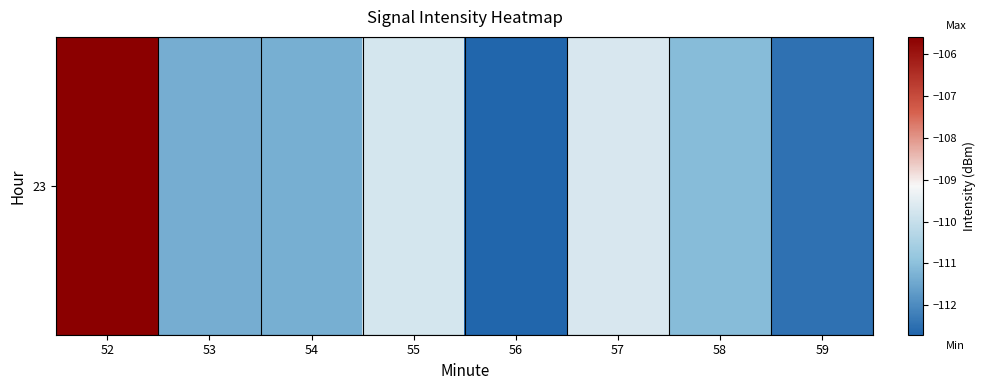

Which label corresponds to the smallest value in the chart?

56